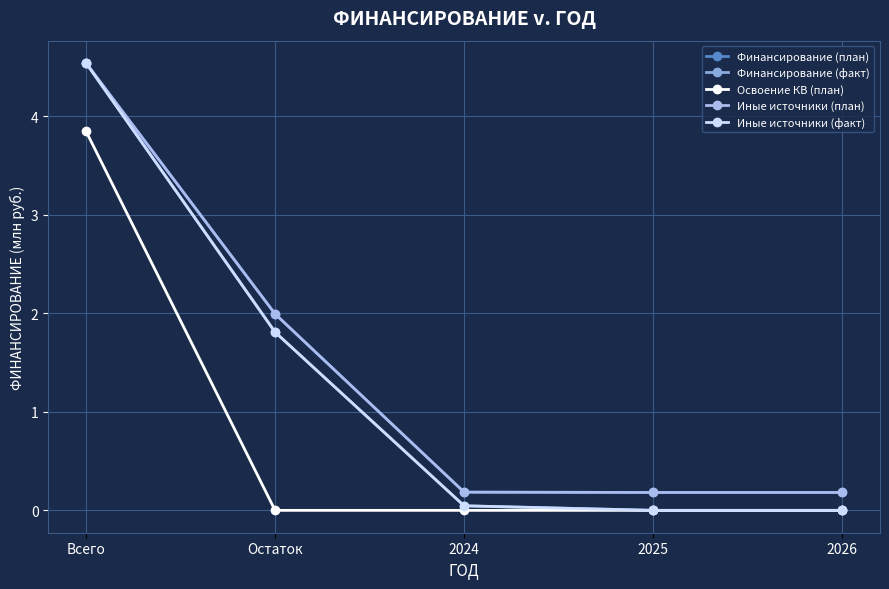

Rank the series at 2026 from highest to lowest value.

Финансирование (план), Иные источники (план), Финансирование (факт), Освоение КВ (план), Иные источники (факт)